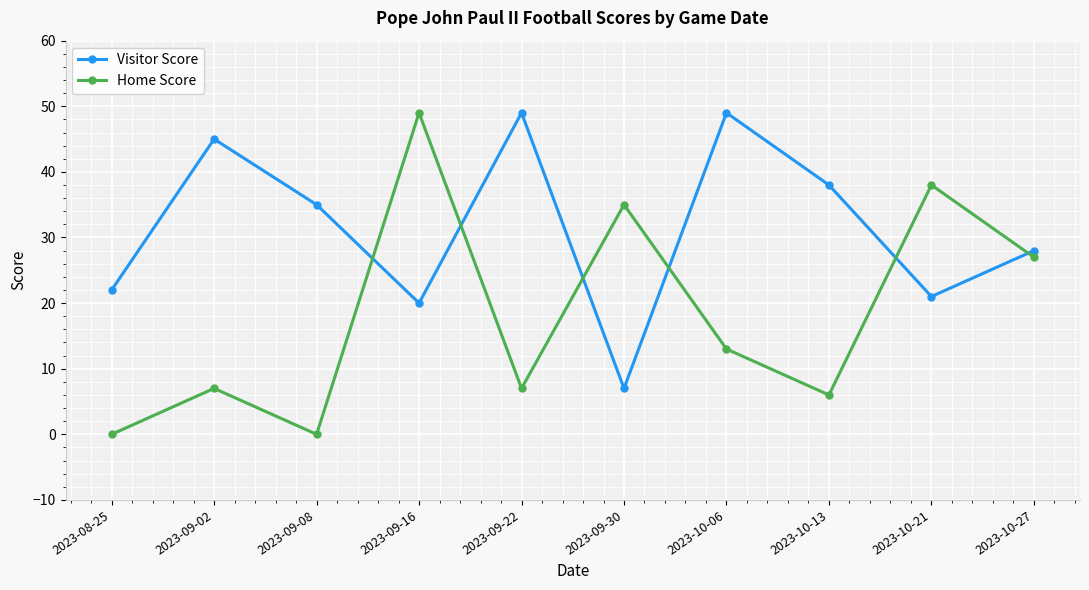

What is the value of the Home Score point at the 10th from the left?

27